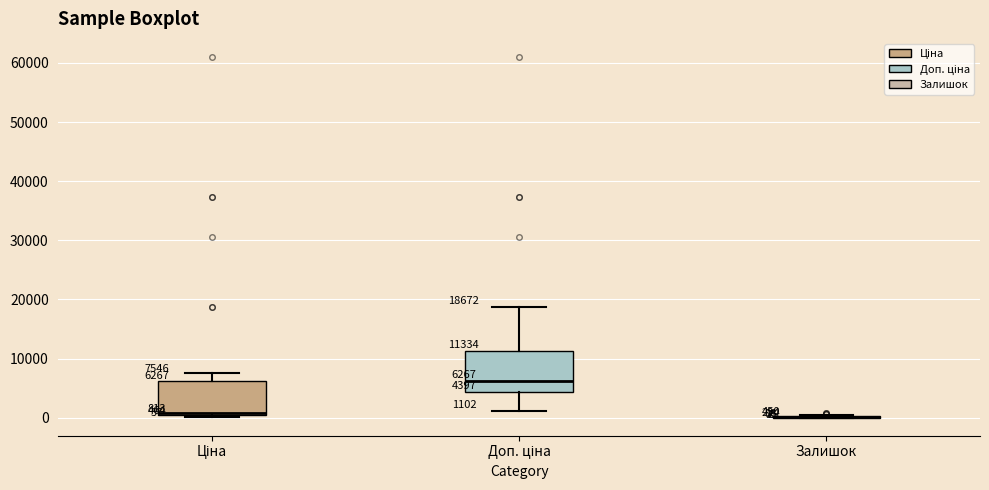

Comparing the boxes themselves (not the whiskers), which one is the tallest?

Доп. ціна